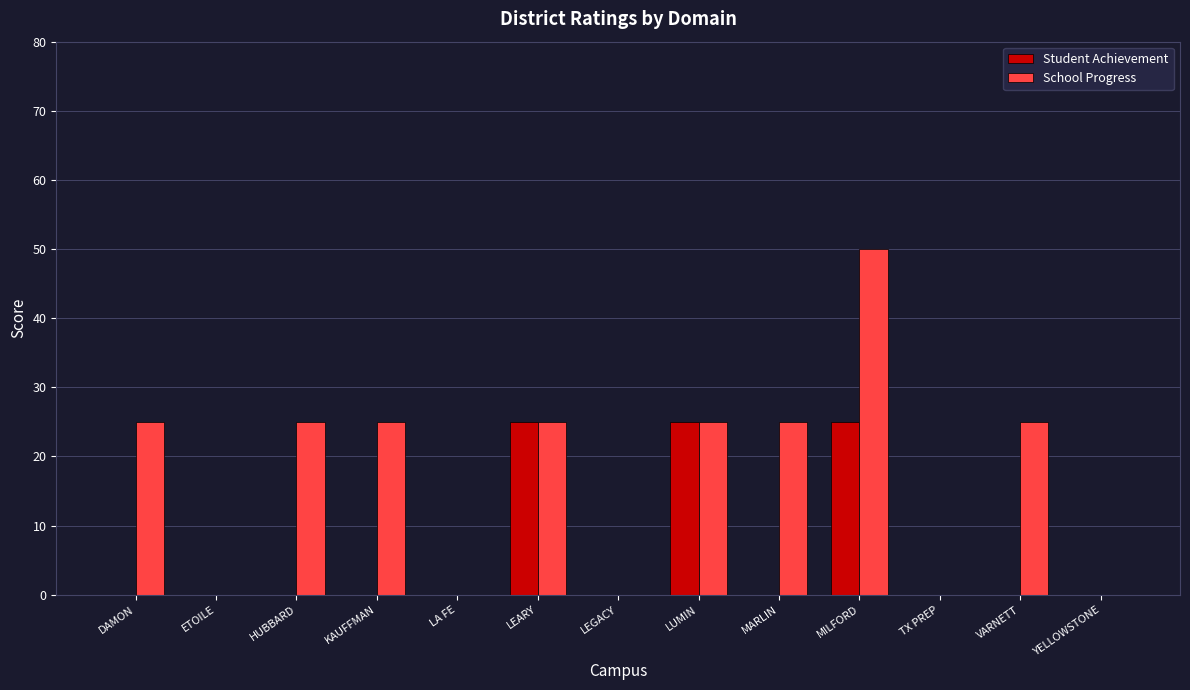

What is the total value across all series at KAUFFMAN?

25